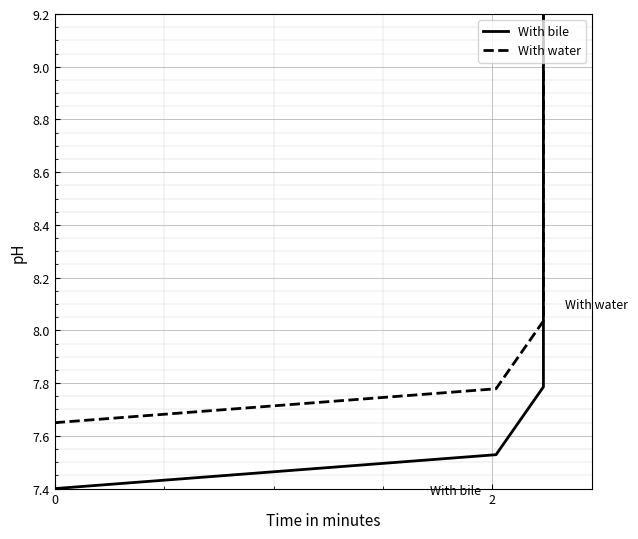

Which series has the largest total across all categories?

With water